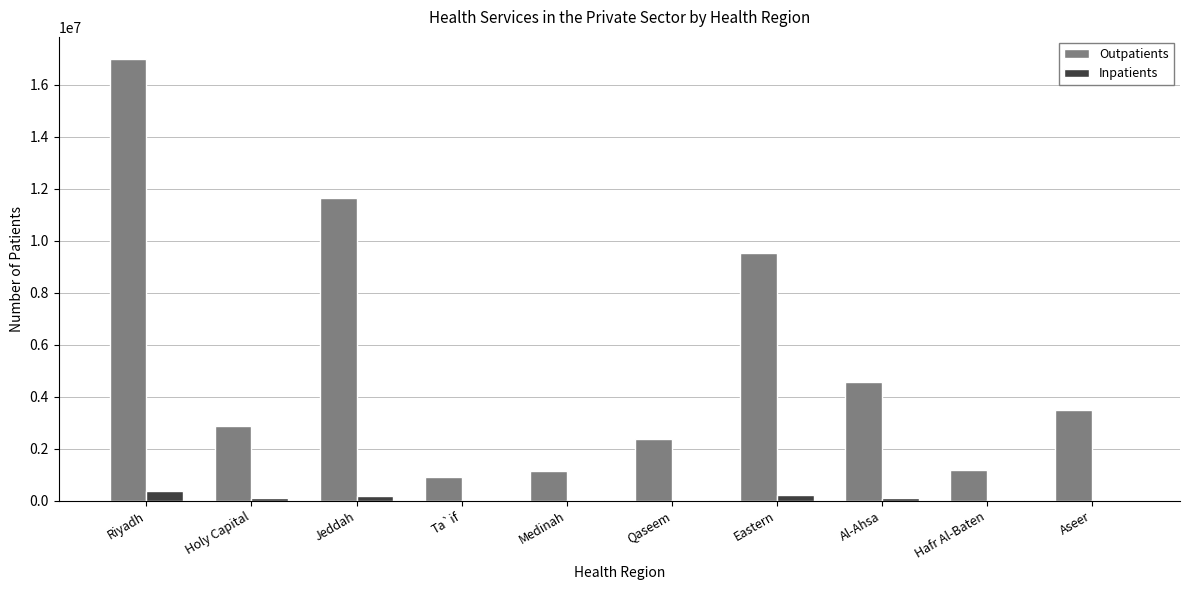

Which series changed the most between Qaseem and Al-Ahsa?

Outpatients